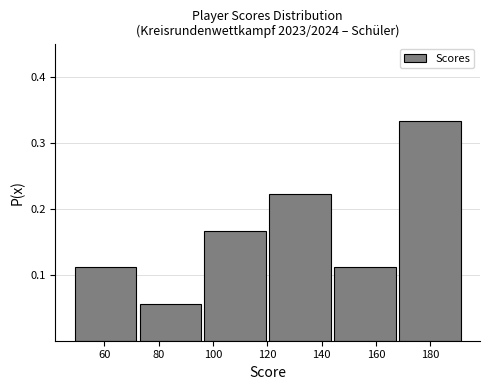

What is the height of the bar covering 168 to 192 on the x-axis? Neither the bar edges nor the heights are printed on the chart, so give them approximately, as read against the axes.

0.33